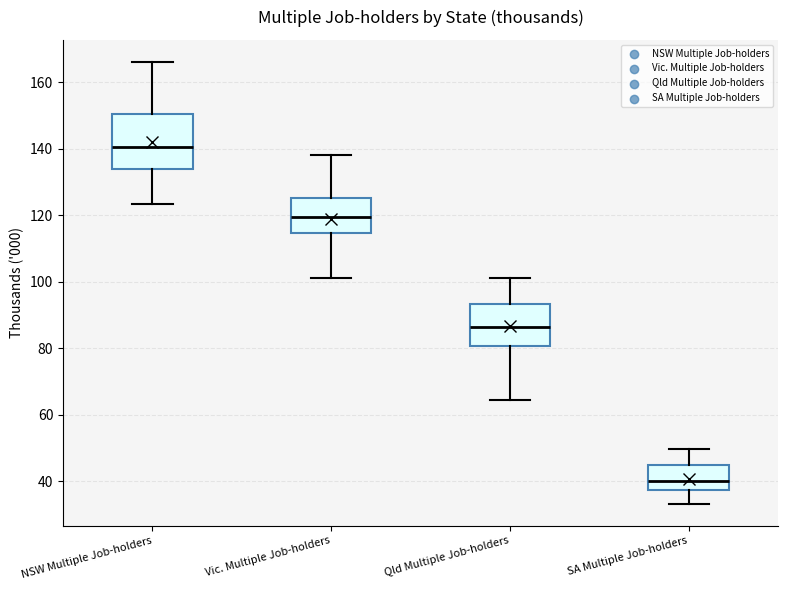

Where is the lower edge of the box for Qld Multiple Job-holders on the y-axis? The values are not printed on the chart, so give them approximately, as read against the axis.

80